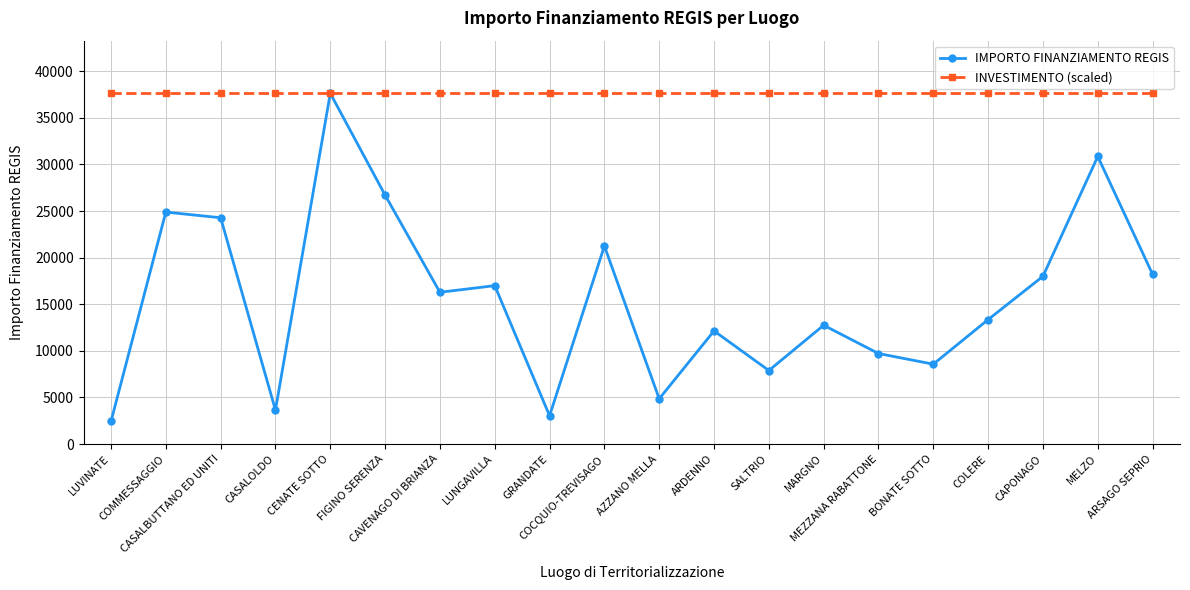

What is the label of the 14th point from the left?

MARGNO